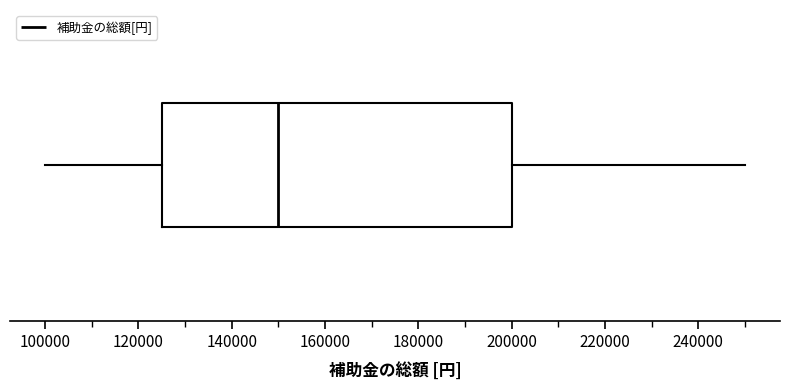

Transcribe this box plot: give where the median line is, the range the box spans, and where the two whiskers end, as read against the x-axis. The values are not printed on the chart, so give them approximately, as read against the axis.

median 150000, box 126000 to 200000, whiskers 100000 to 250000